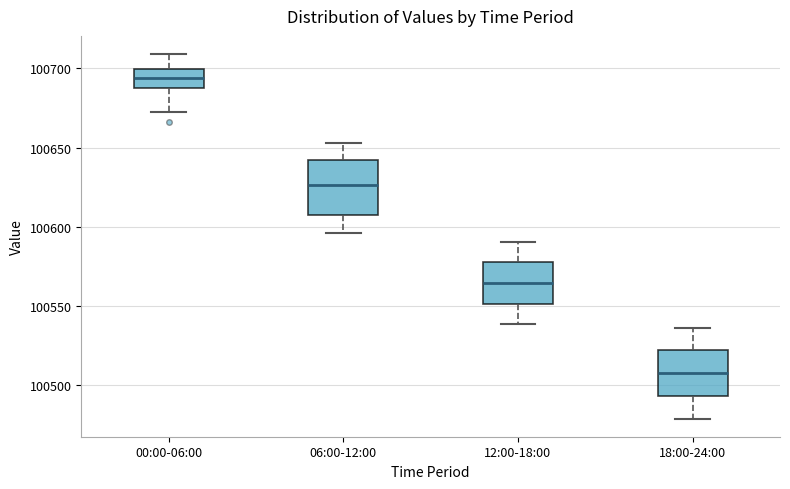

Where does the median line of the box for 18:00-24:00 sit on the y-axis? The values are not printed on the chart, so give them approximately, as read against the axis.

100510